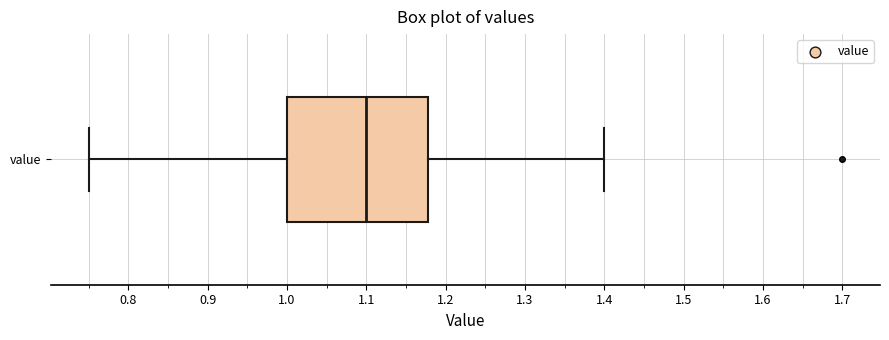

Read this box plot against the x-axis: the position of the median line, the range covered by the box, and the ends of both whiskers. The values are not printed on the chart, so give them approximately, as read against the axis.

median 1.10, box 1.00 to 1.18, whiskers 0.75 to 1.40